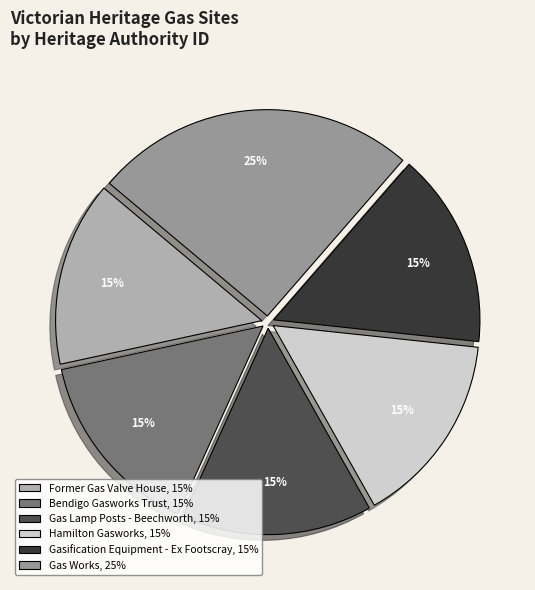

Which category has the biggest portion of the pie?

Gas Works